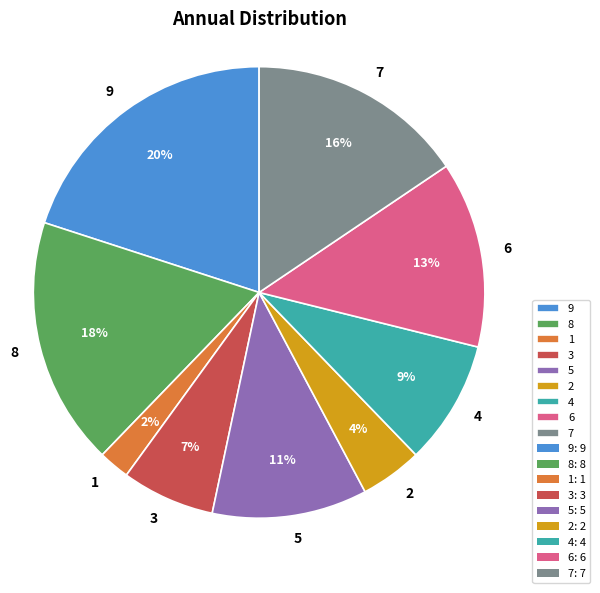

Between 1 and 6, which is larger?

6